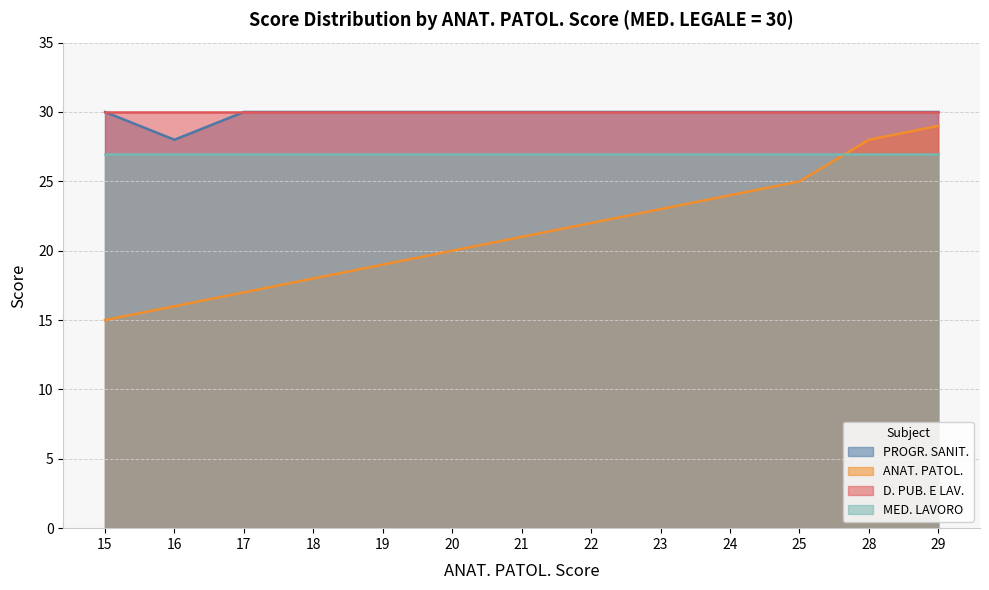

Which series has the widest spread of values?

ANAT. PATOL.